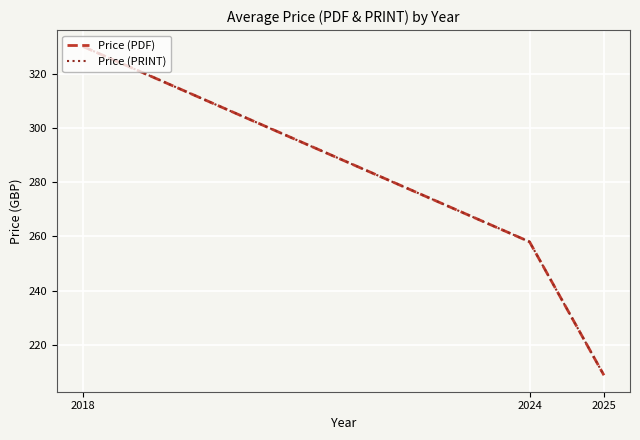

The Price (PRINT) series shows 404.4 at 2024. True or false?

False